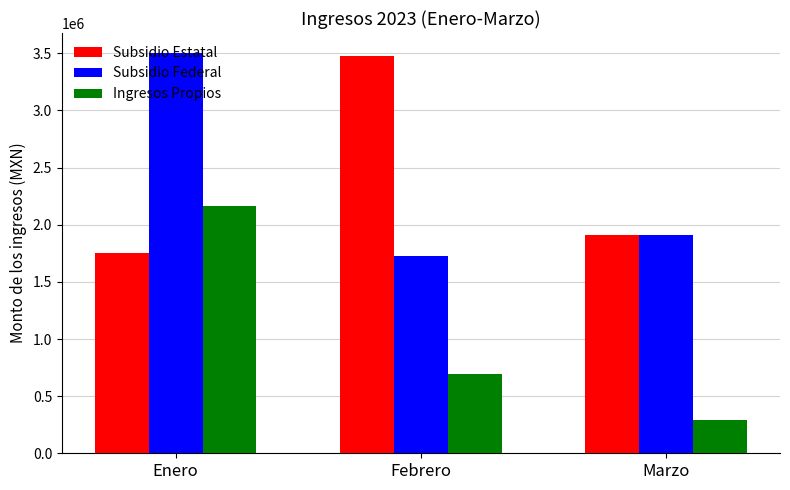

Reading left to right, list all the values displayed in this chart.

Subsidio Estatal: Enero=1751393.0	Febrero=3479371.0	Marzo=1913118.0
Subsidio Federal: Enero=3502786.0	Febrero=1727978.0	Marzo=1913118.0
Ingresos Propios: Enero=2164162.0	Febrero=696194.0	Marzo=288403.9